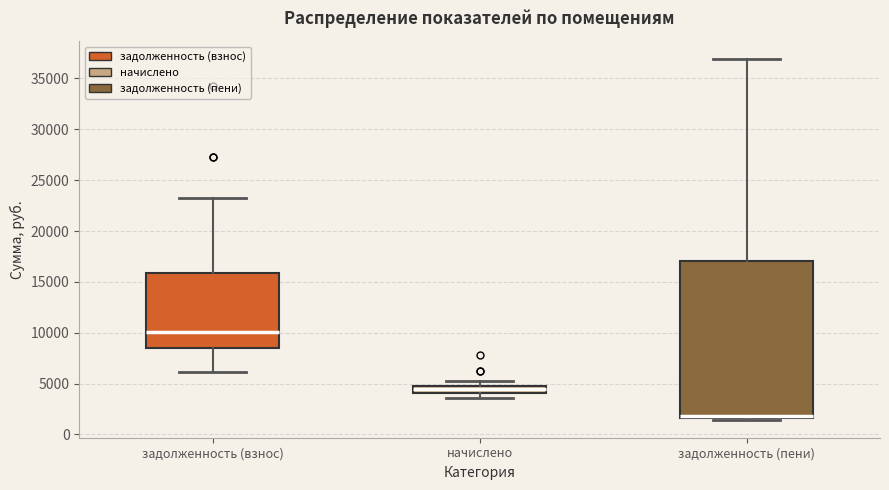

Comparing the boxes themselves (not the whiskers), which one is the tallest?

задолженность (пени)